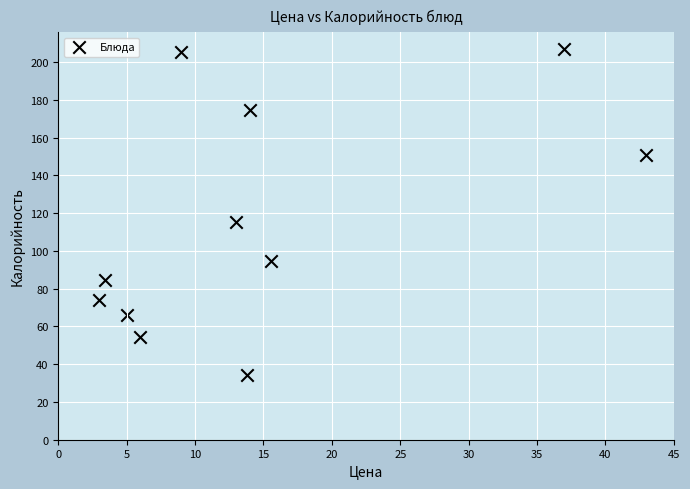

What Y value in the scatter plot is closest to 120?

115.5